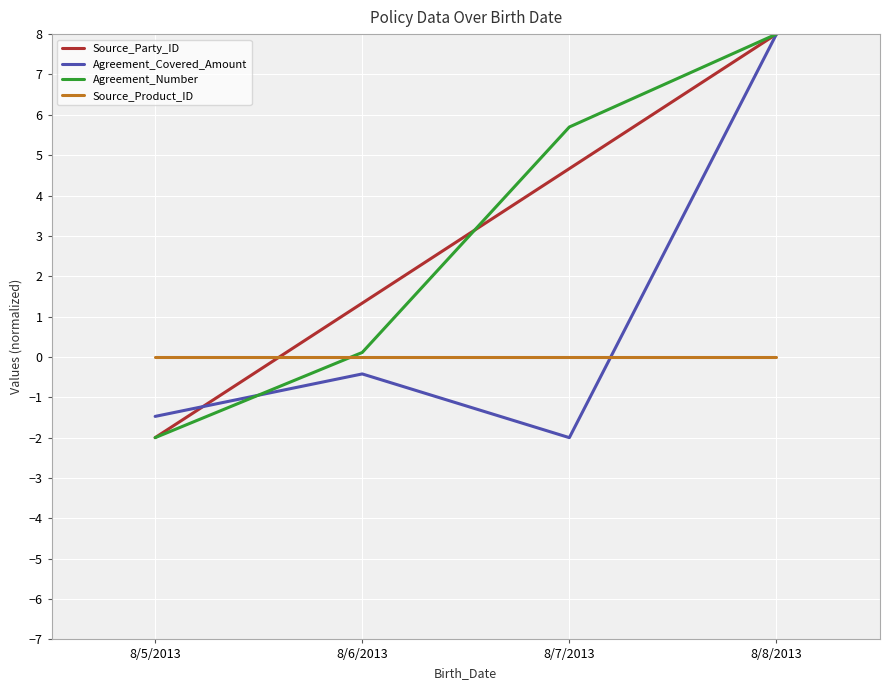

After their last crossing, which series has the higher values: Source_Party_ID or Source_Product_ID?

Source_Party_ID